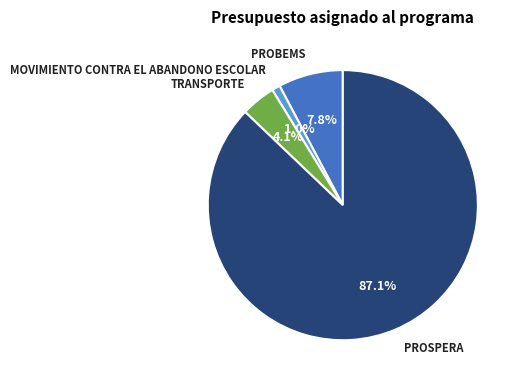

To the nearest percent, what is the average slice percentage?

25%